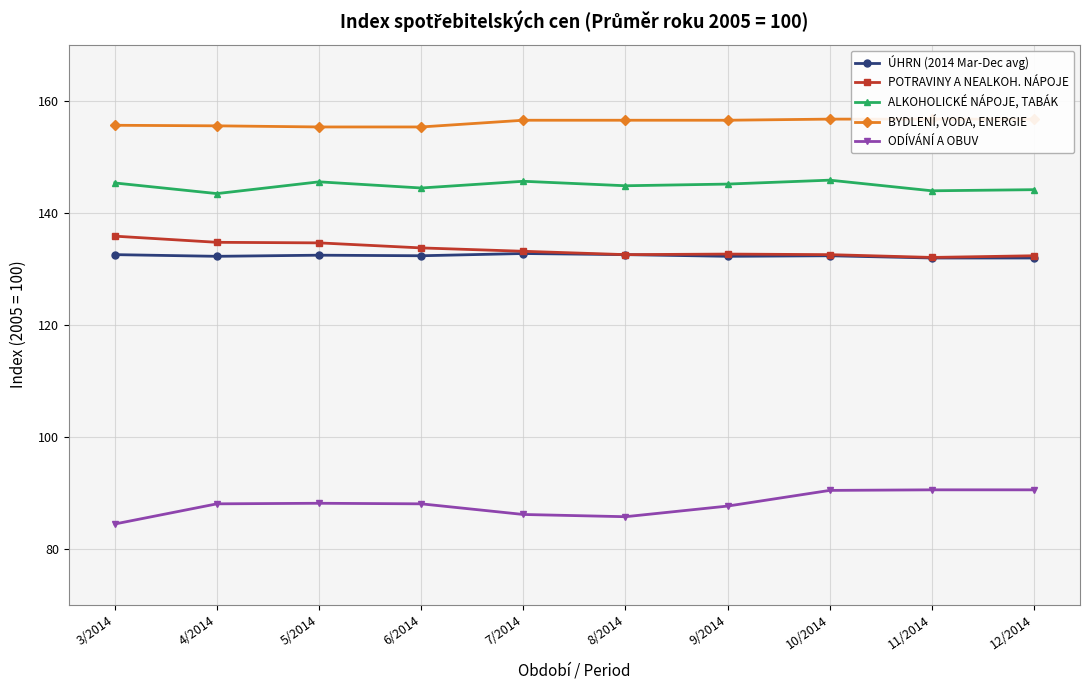

At which label does BYDLENÍ, VODA, ENERGIE reach its peak?

10/2014